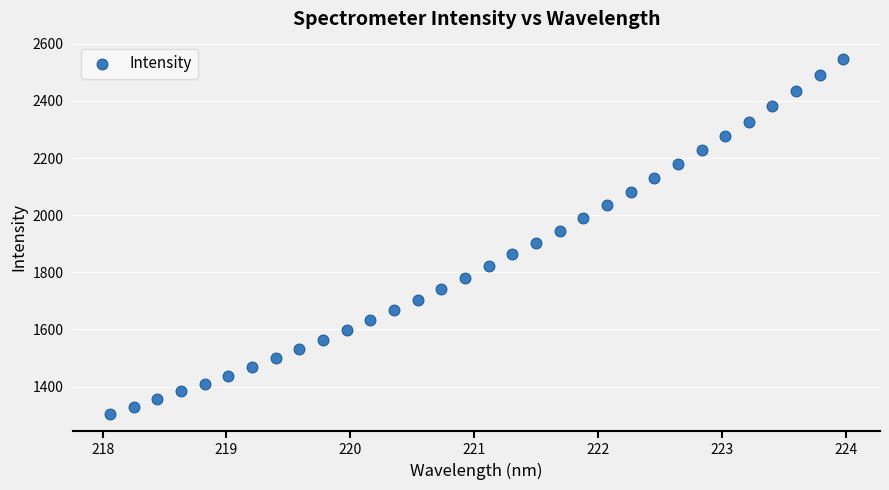

What is the range of X values (max minus min)?

5.9